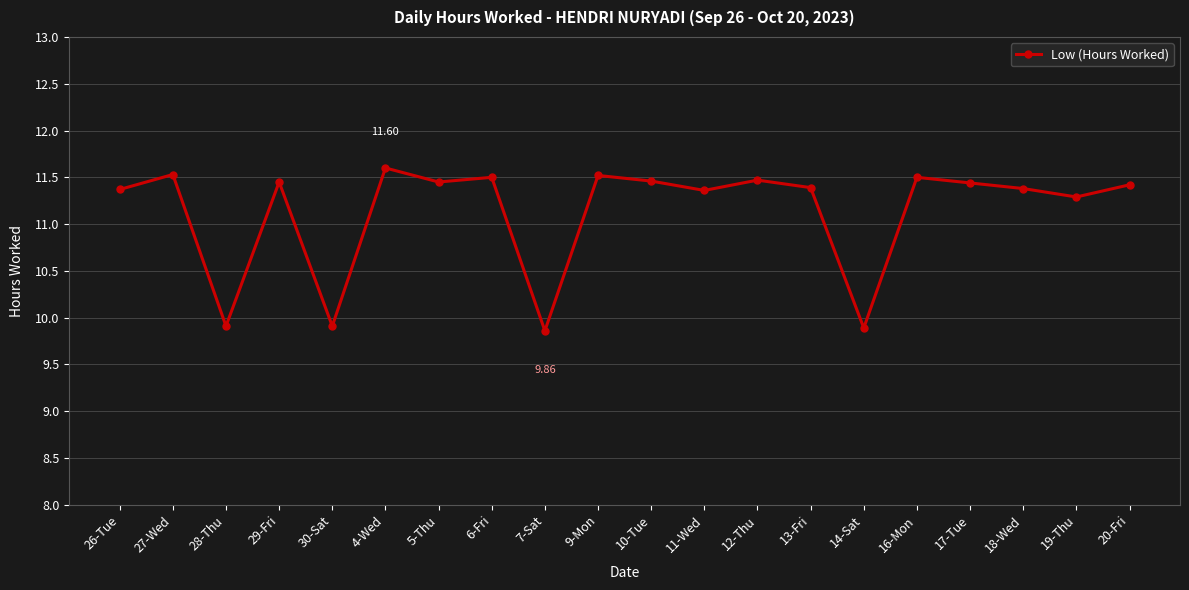

How many points are lower than both their immediate neighbors (excluding endpoints)?

7